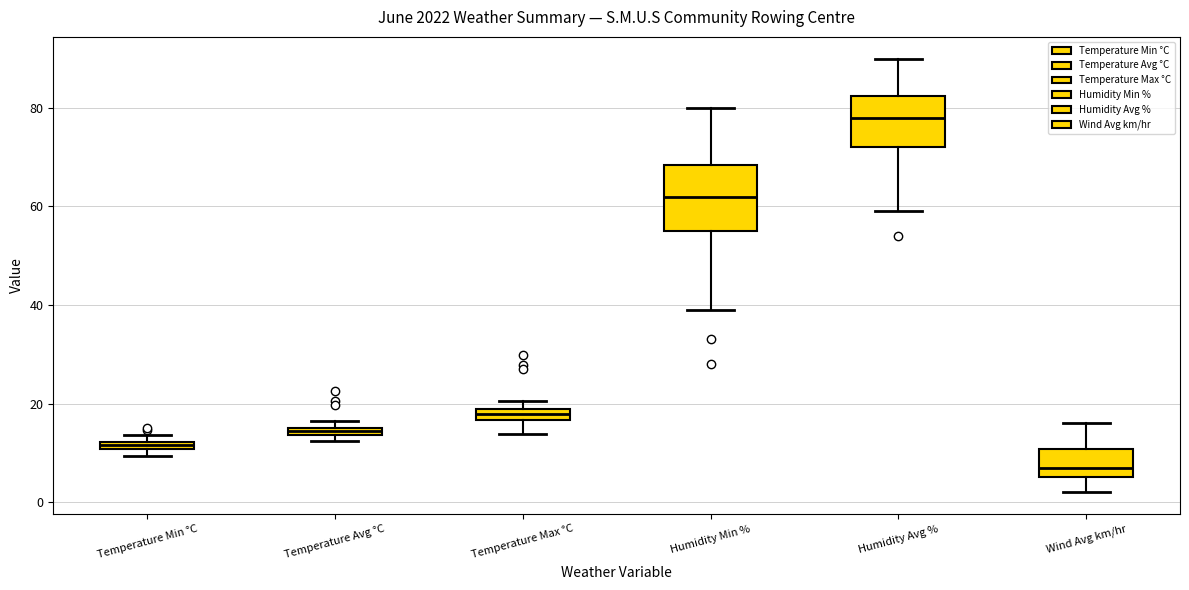

Where is the upper edge of the box for Temperature Max °C on the y-axis? The values are not printed on the chart, so give them approximately, as read against the axis.

18